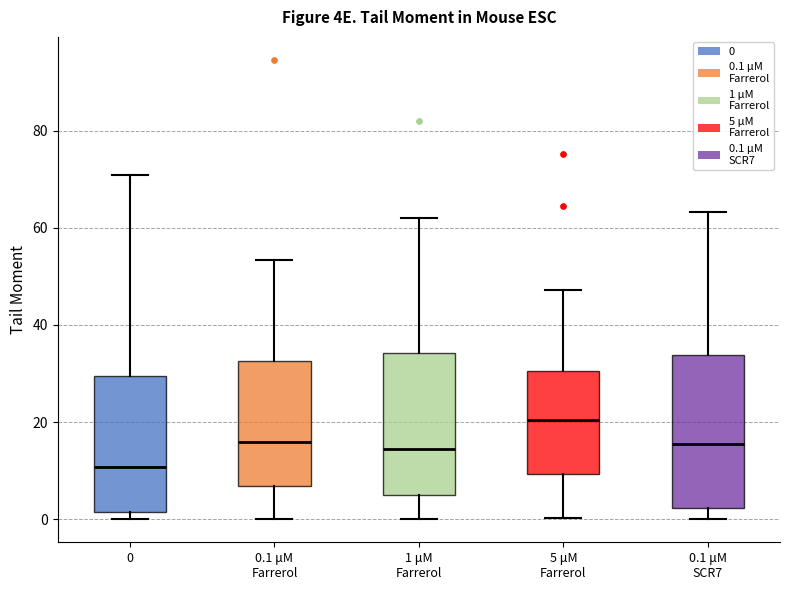

Where is the upper edge of the box for 0 on the y-axis? The values are not printed on the chart, so give them approximately, as read against the axis.

30